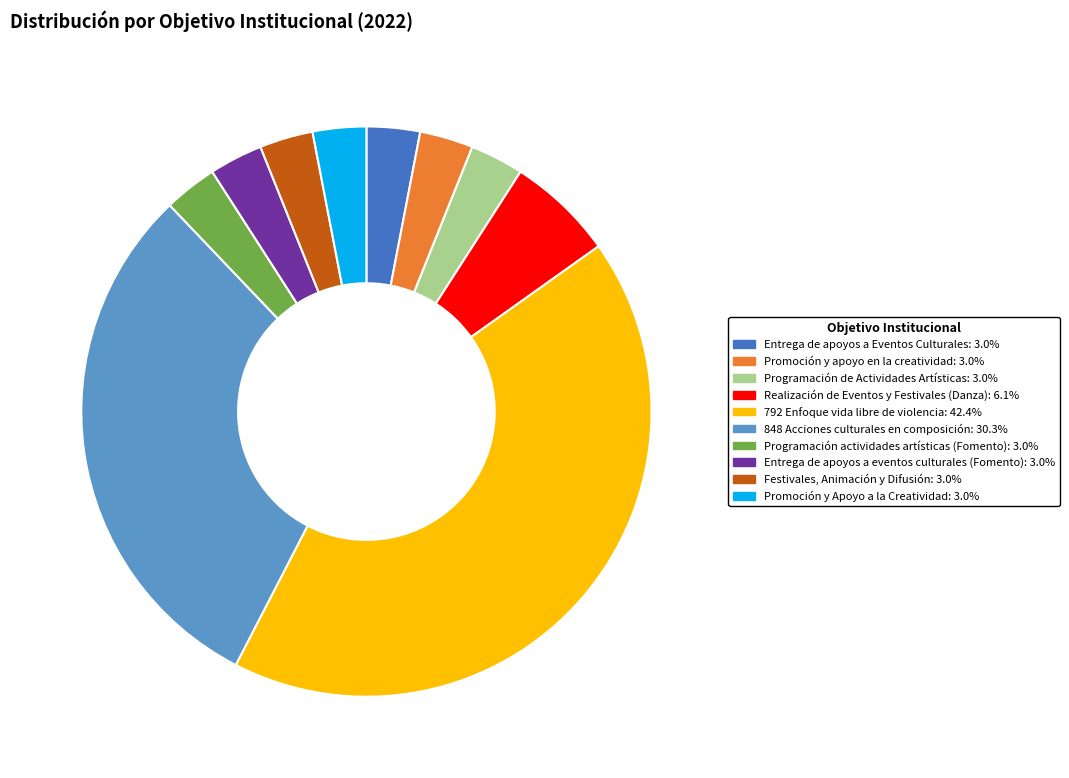

Which category has the biggest portion of the pie?

792 Enfoque vida libre de violencia